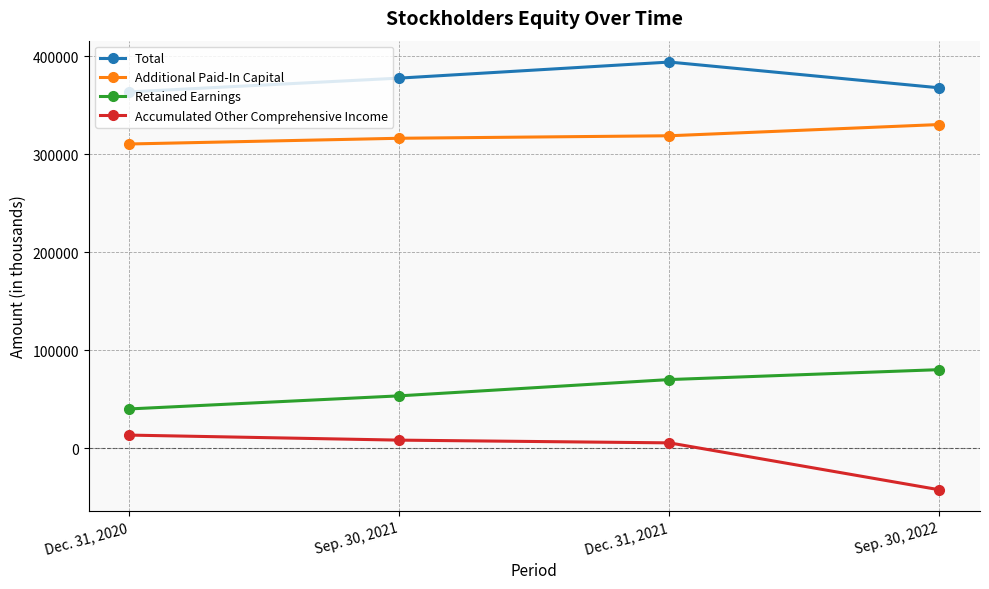

True or false: Additional Paid-In Capital and Accumulated Other Comprehensive Income intersect in this chart.

False